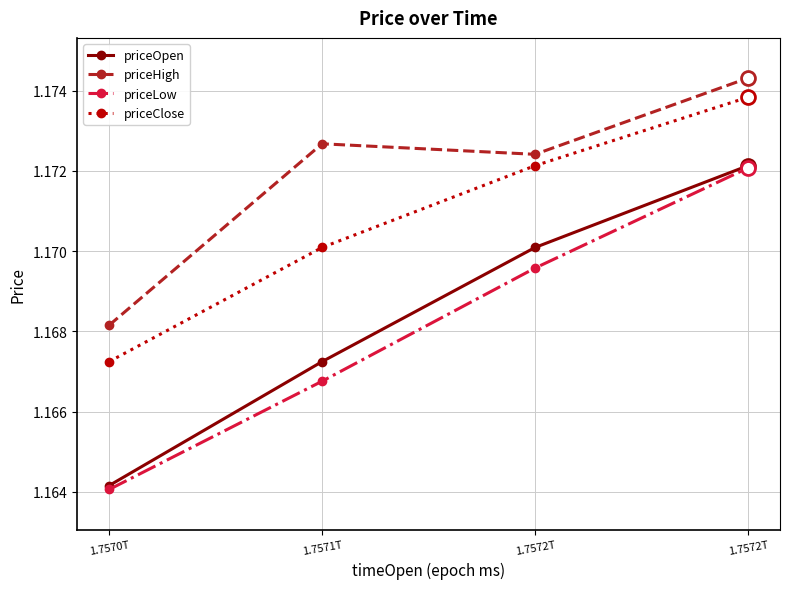

How many lines are shown in the chart?

4